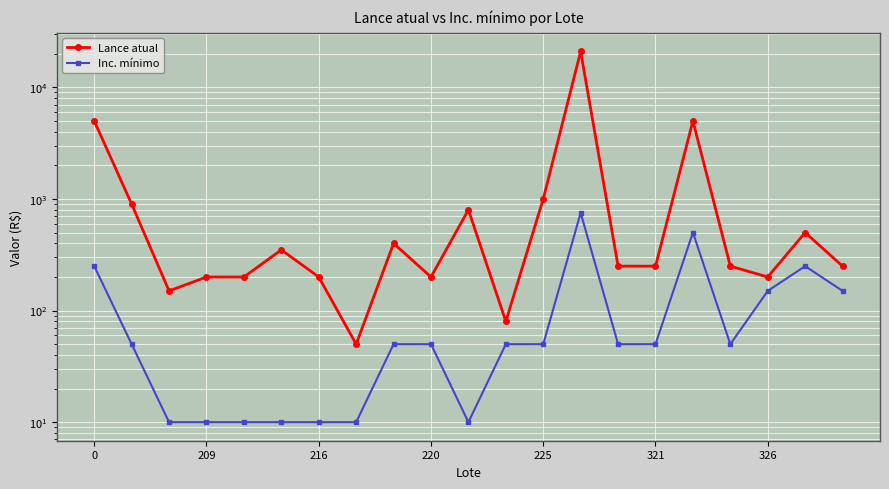

What is the label of the 20th point from the right?

209